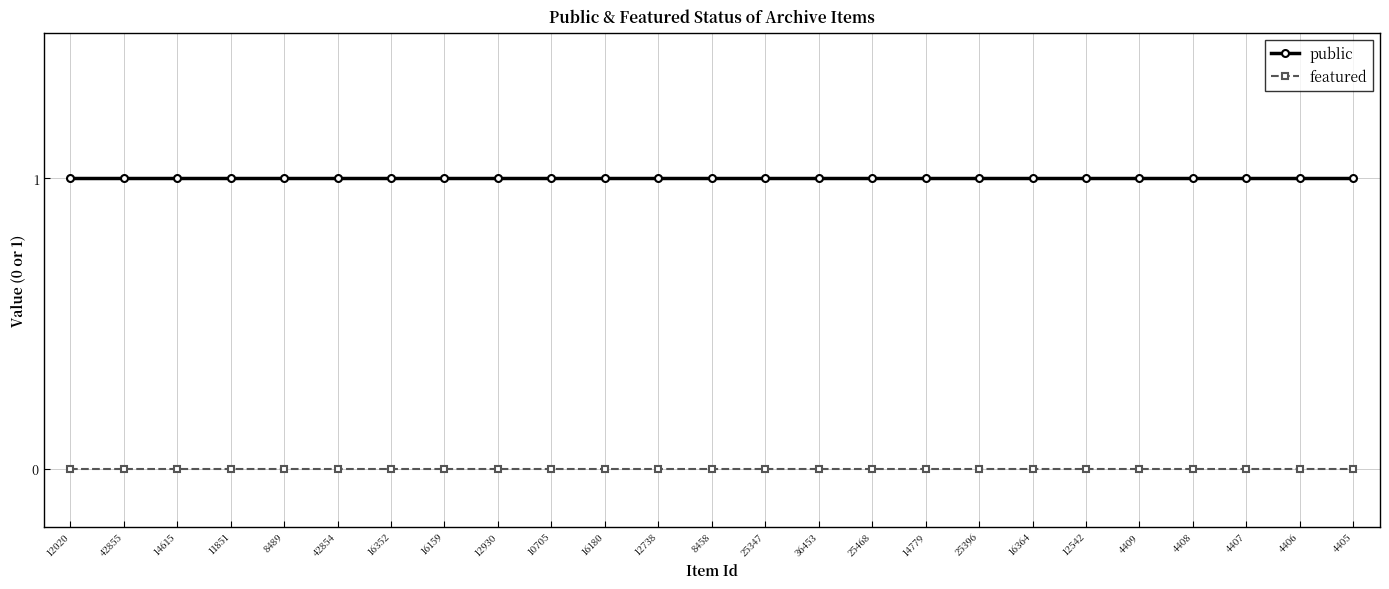

List the series in order of their overall mean, lowest first.

featured, public